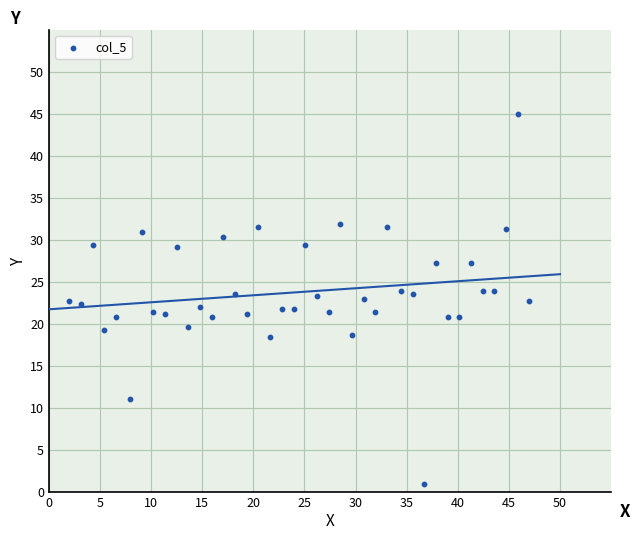

What is the range of X values (max minus min)?

45.0